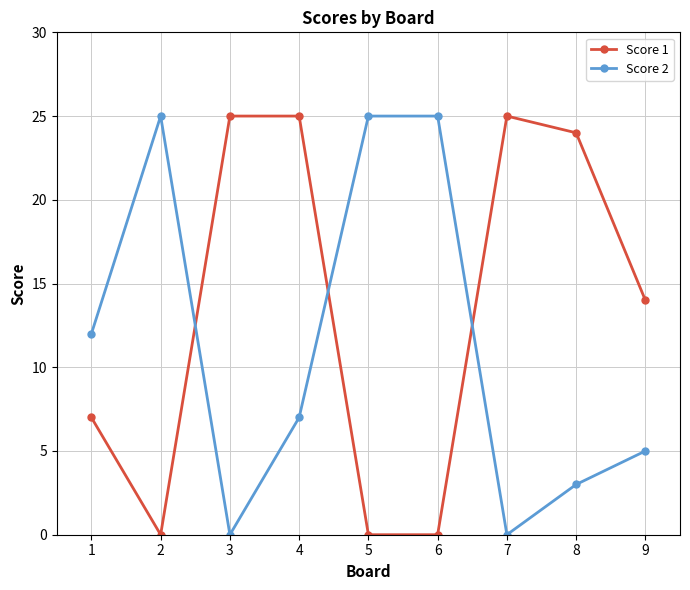

The value of Score 2 at 7 is 0. True or false?

True